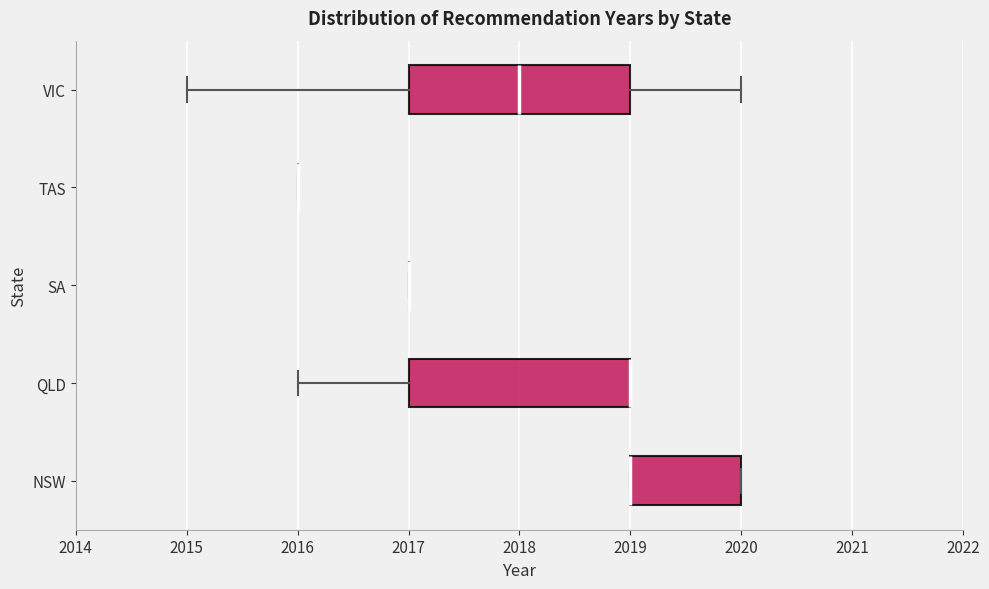

Reading bottom to top, transcribe this box plot: for each box, give where its median line is, the range the box spans, and where its two whiskers end, as read against the x-axis. The values are not printed on the chart, so give them approximately, as read against the axis.

NSW: median 2019 (drawn on the box's left edge), box 2019 to 2020, whiskers 2019 to 2020
QLD: median 2019 (drawn on the box's right edge), box 2017 to 2019, whiskers 2016 to 2019
SA: box collapsed to a line at 2017, whiskers 2017 to 2017
TAS: box collapsed to a line at 2016, whiskers 2016 to 2016
VIC: median 2018, box 2017 to 2019, whiskers 2015 to 2020